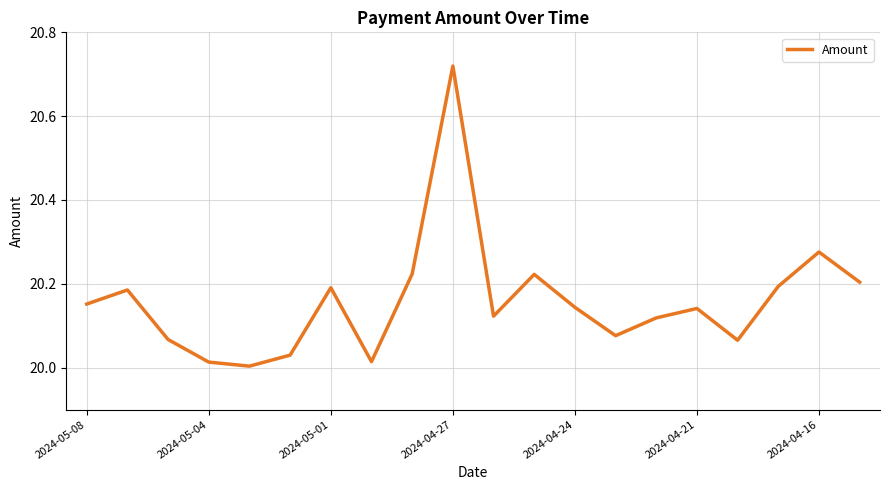

What is the difference between the maximum and minimum values?

0.7